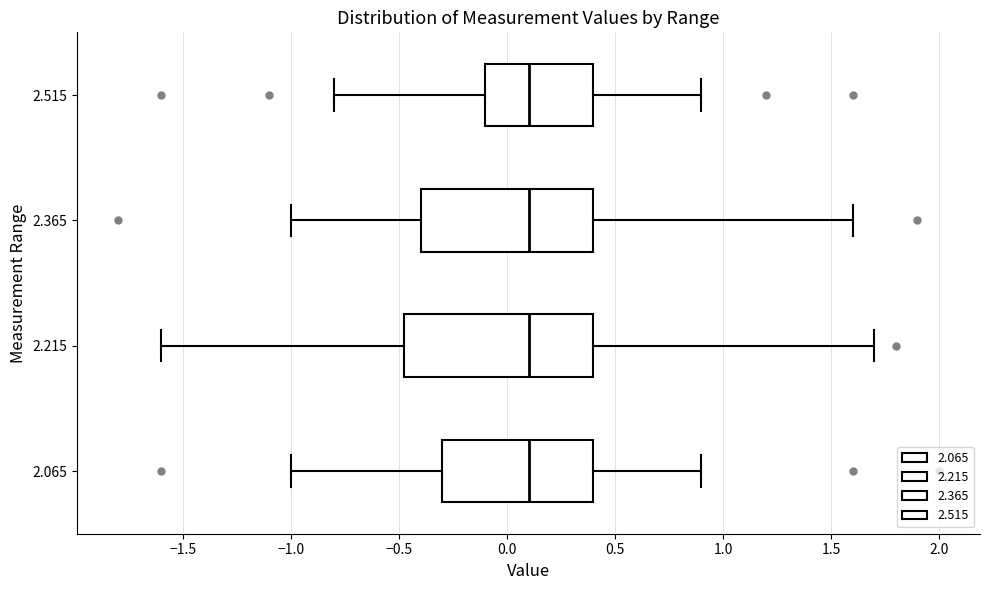

Which box is the widest, from its left edge to its right edge?

2.215